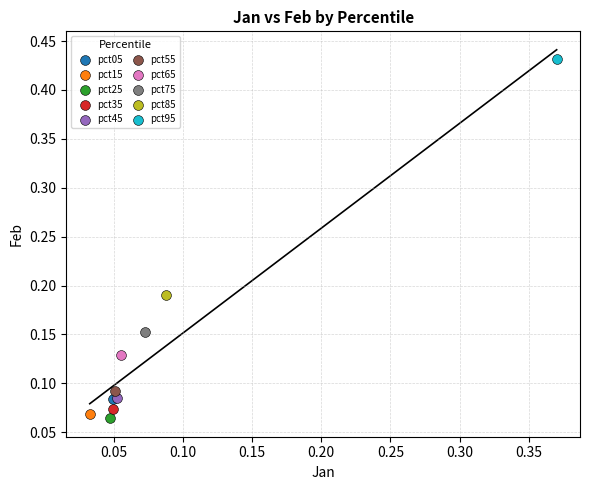

What are all the series names shown in the legend?

pct05, pct15, pct25, pct35, pct45, pct55, pct65, pct75, pct85, pct95